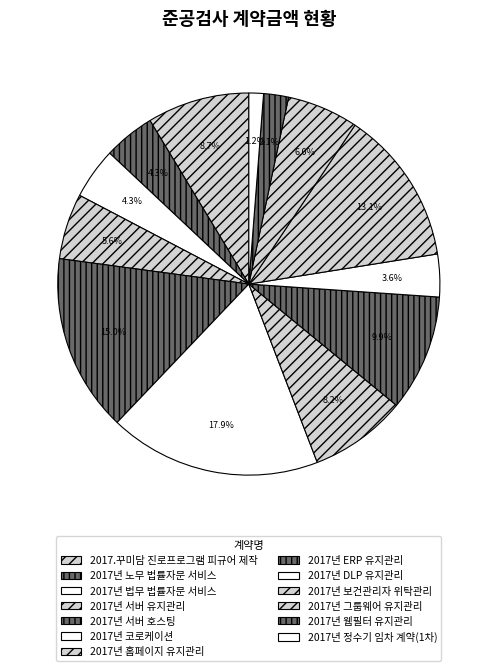

How many slices are in this pie chart?

13